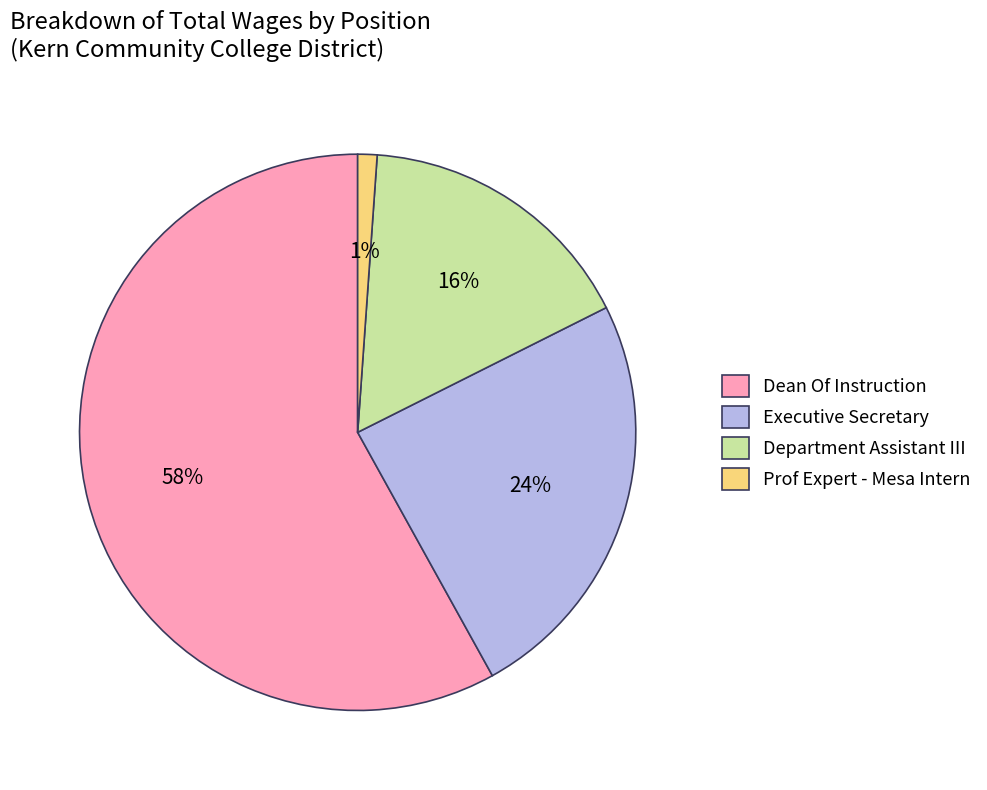

How many slices are in this pie chart?

4